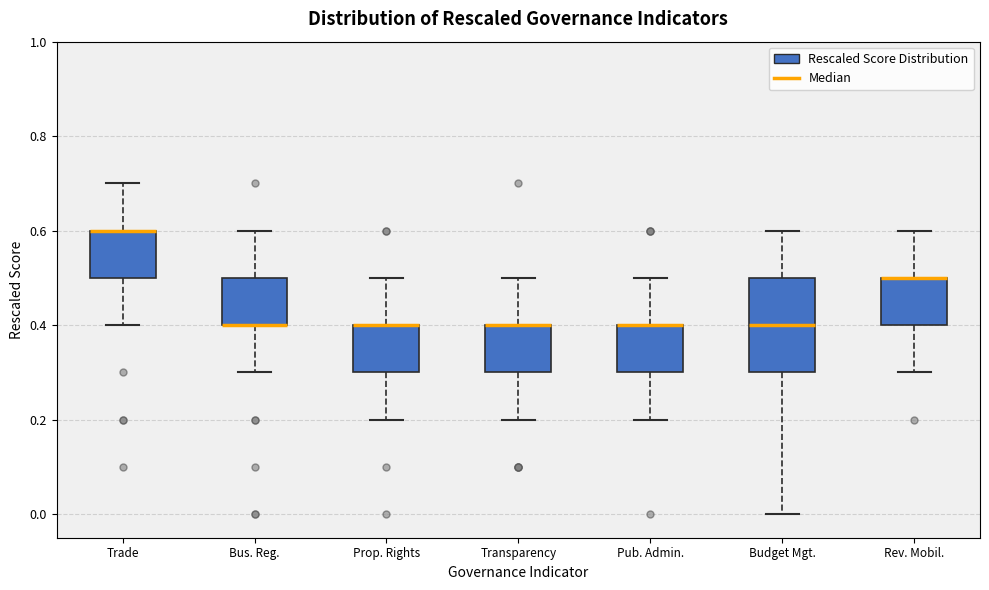

Reading left to right, transcribe this box plot: for each box, give where its median line is, the range the box spans, and where its two whiskers end, as read against the y-axis. The values are not printed on the chart, so give them approximately, as read against the axis.

Trade: median 0.6 (drawn on the box's upper edge), box 0.5 to 0.6, whiskers 0.4 to 0.7
Bus. Reg.: median 0.4 (drawn on the box's lower edge), box 0.4 to 0.5, whiskers 0.3 to 0.6
Prop. Rights: median 0.4 (drawn on the box's upper edge), box 0.3 to 0.4, whiskers 0.2 to 0.5
Transparency: median 0.4 (drawn on the box's upper edge), box 0.3 to 0.4, whiskers 0.2 to 0.5
Pub. Admin.: median 0.4 (drawn on the box's upper edge), box 0.3 to 0.4, whiskers 0.2 to 0.5
Budget Mgt.: median 0.4, box 0.3 to 0.5, whiskers 0.0 to 0.6
Rev. Mobil.: median 0.5 (drawn on the box's upper edge), box 0.4 to 0.5, whiskers 0.3 to 0.6